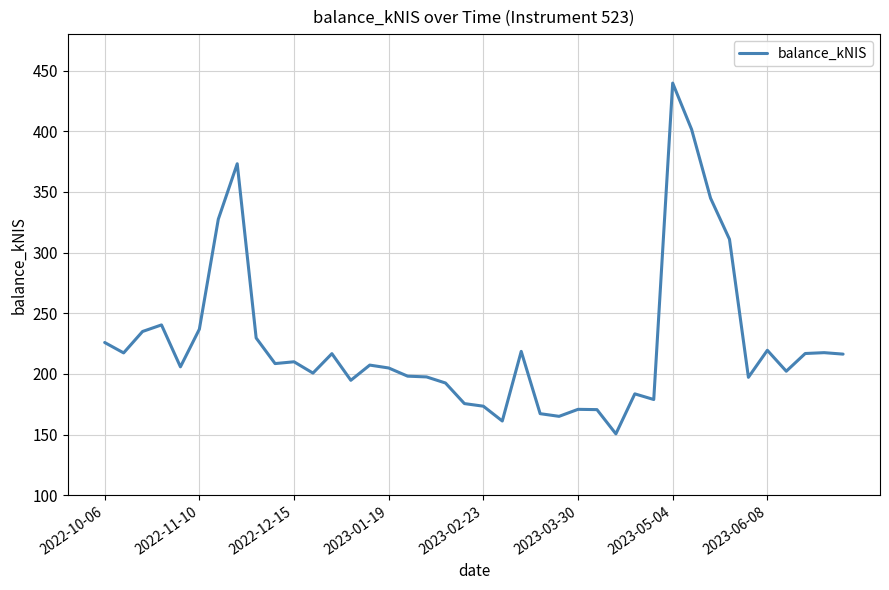

What is the average value?

225.1